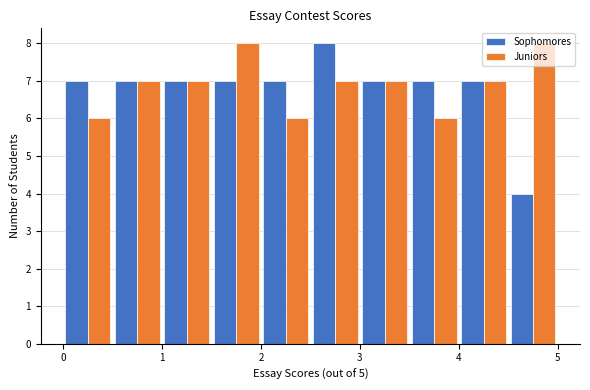

Reading left to right, list every range on the x-axis with the height of the bar of each series over it. The values are not printed on the chart, so give them approximately, as read against the axis.

0.0 to 0.5: Sophomores=7	Juniors=6
0.5 to 1.0: Sophomores=7	Juniors=7
1.0 to 1.5: Sophomores=7	Juniors=7
1.5 to 2.0: Sophomores=7	Juniors=8
2.0 to 2.5: Sophomores=7	Juniors=6
2.5 to 3.0: Sophomores=8	Juniors=7
3.0 to 3.5: Sophomores=7	Juniors=7
3.5 to 4.0: Sophomores=7	Juniors=6
4.0 to 4.5: Sophomores=7	Juniors=7
4.5 to 5.0: Sophomores=4	Juniors=8